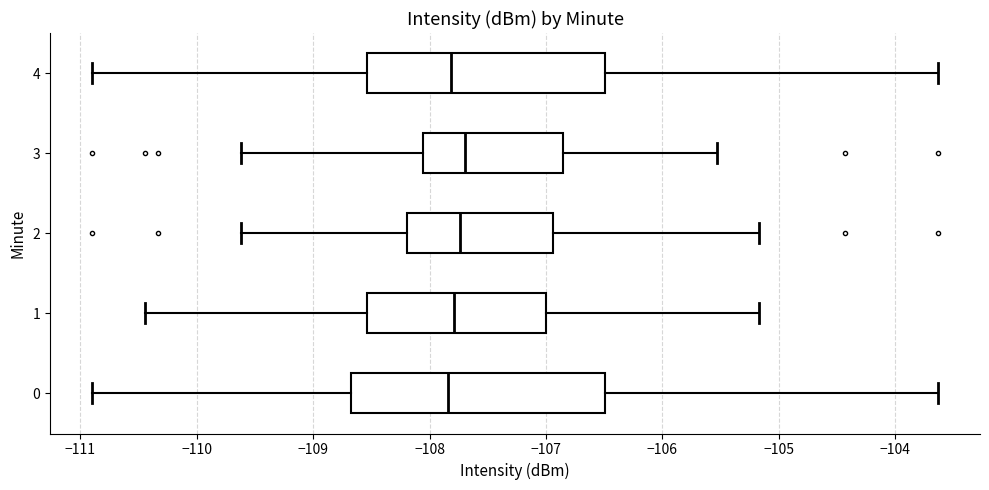

Comparing the boxes themselves (not the whiskers), which one is the widest?

0